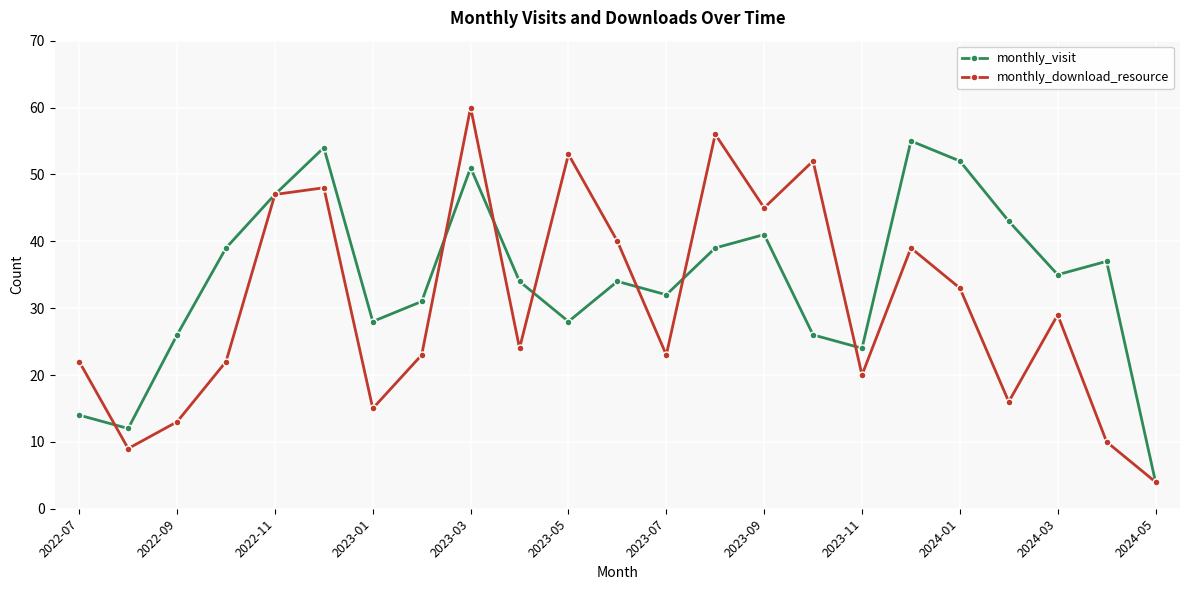

At how many categories does at least one series exceed 48?

7